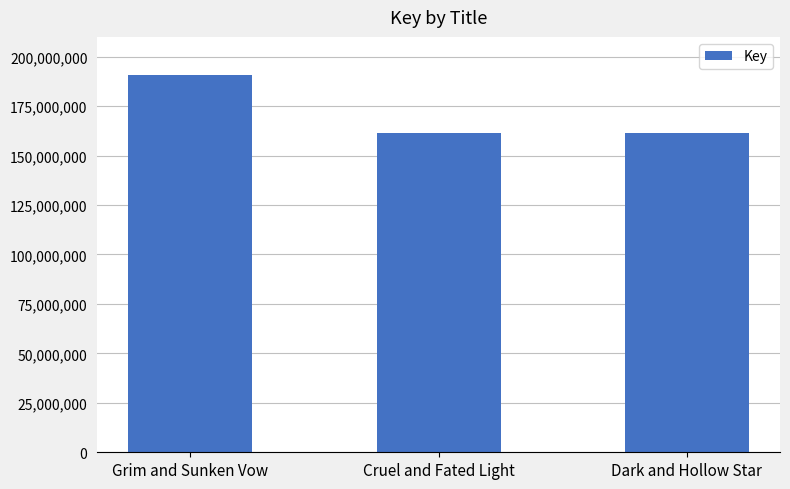

What is the change in value from Grim and Sunken Vow to Cruel and Fated Light?

-28886401